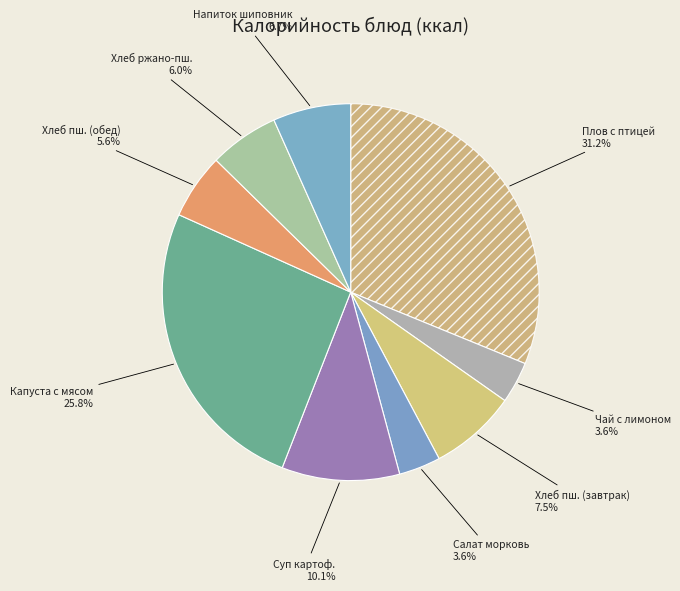

What is the largest slice in the pie chart?

Плов с птицей